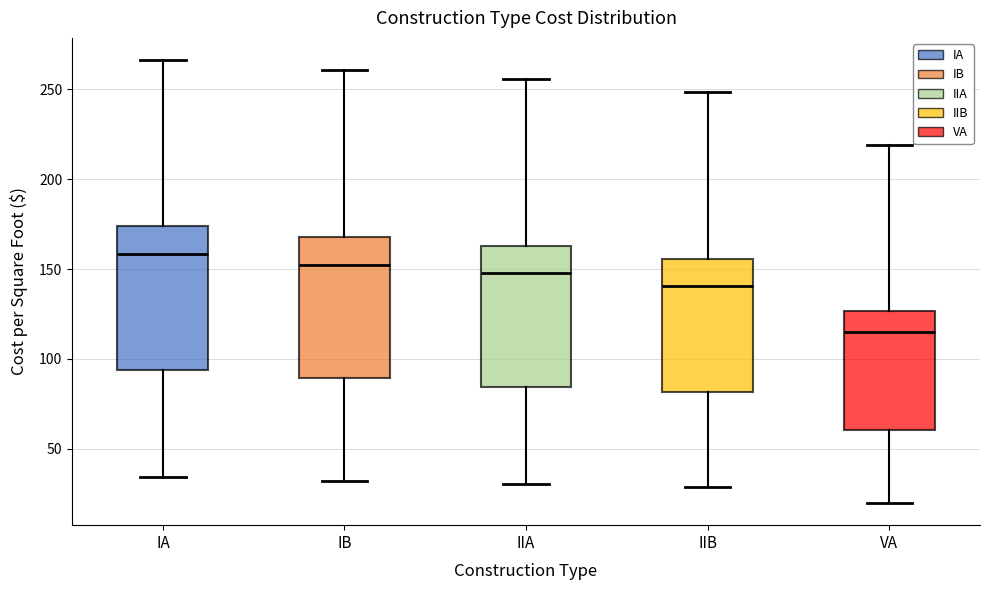

Reading left to right, transcribe this box plot: for each box, give where its median line is, the range the box spans, and where its two whiskers end, as read against the y-axis. The values are not printed on the chart, so give them approximately, as read against the axis.

IA: median 160, box 95 to 175, whiskers 35 to 265
IB: median 150, box 90 to 170, whiskers 30 to 260
IIA: median 150, box 85 to 165, whiskers 30 to 255
IIB: median 140, box 80 to 155, whiskers 30 to 250
VA: median 115, box 60 to 125, whiskers 20 to 220